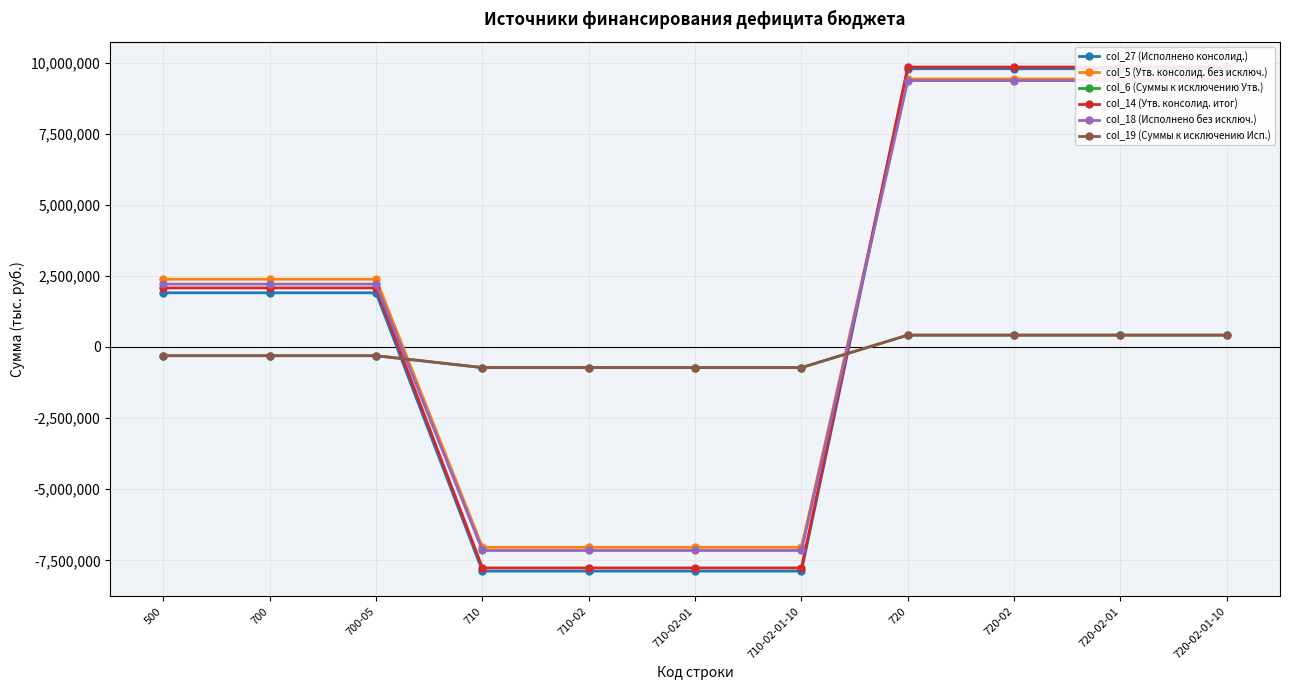

At 720-02, list the series in order from largest to smallest.

col_14 (Утв. консолид. итог), col_27 (Исполнено консолид.), col_5 (Утв. консолид. без исключ.), col_18 (Исполнено без исключ.), col_6 (Суммы к исключению Утв.), col_19 (Суммы к исключению Исп.)